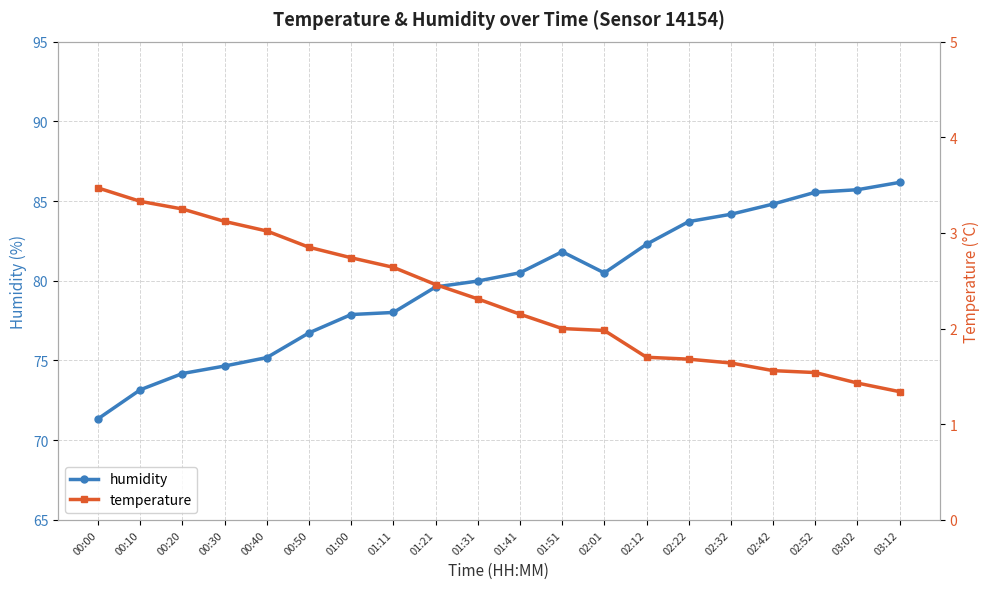

What are all the series names shown in the legend?

humidity, temperature